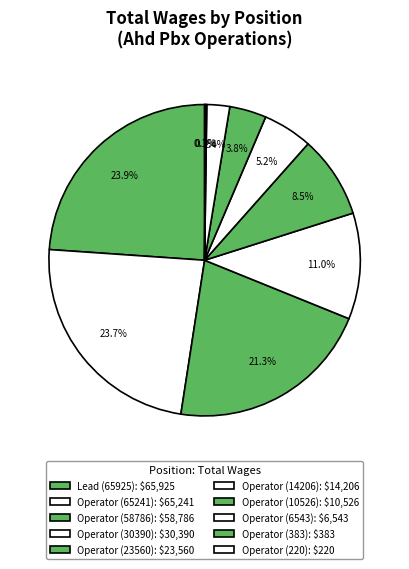

To the nearest percent, what percentage of the pie is Operator (23560)?

9%